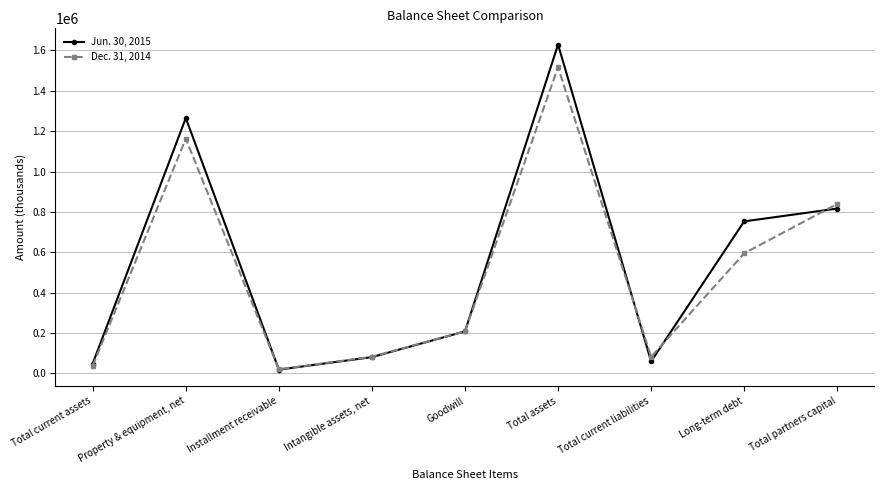

True or false: Dec. 31, 2014 and Jun. 30, 2015 intersect in this chart.

True